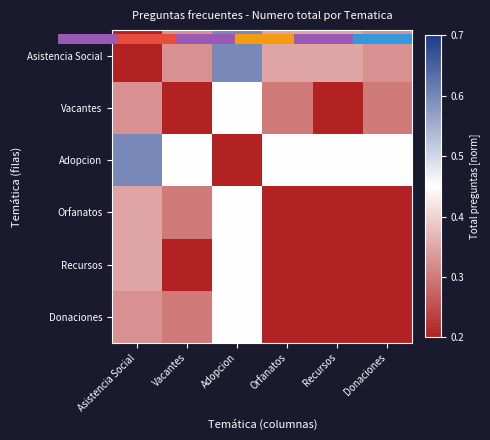

What is the sum of the Adopcion values at Vacantes and Asistencia Social?

1.0